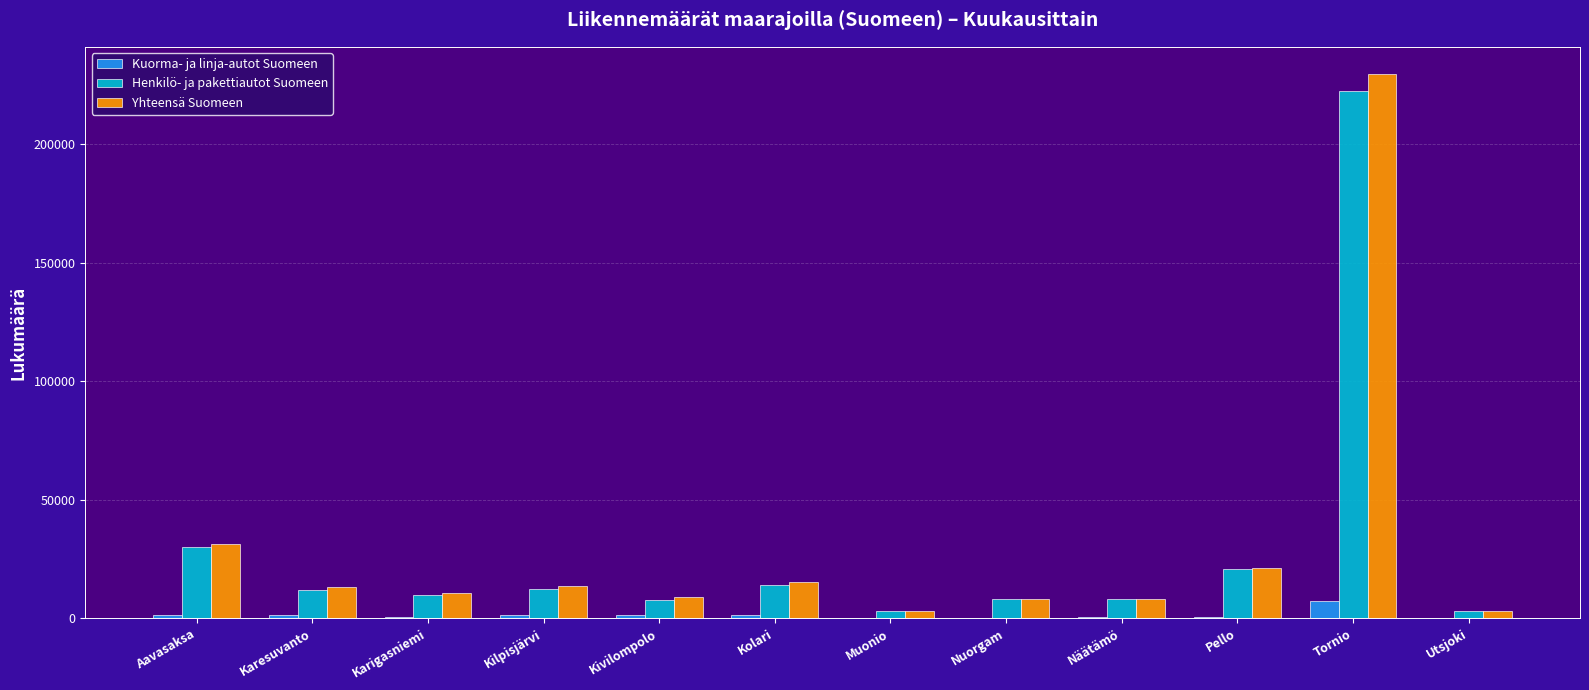

Is the value of Kuorma- ja linja-autot Suomeen at Karigasniemi greater than the value of Henkilö- ja pakettiautot Suomeen at Kilpisjärvi?

No